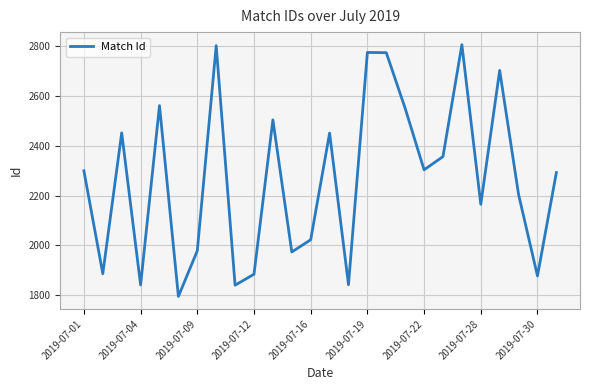

What is the maximum value shown in the chart?

2804